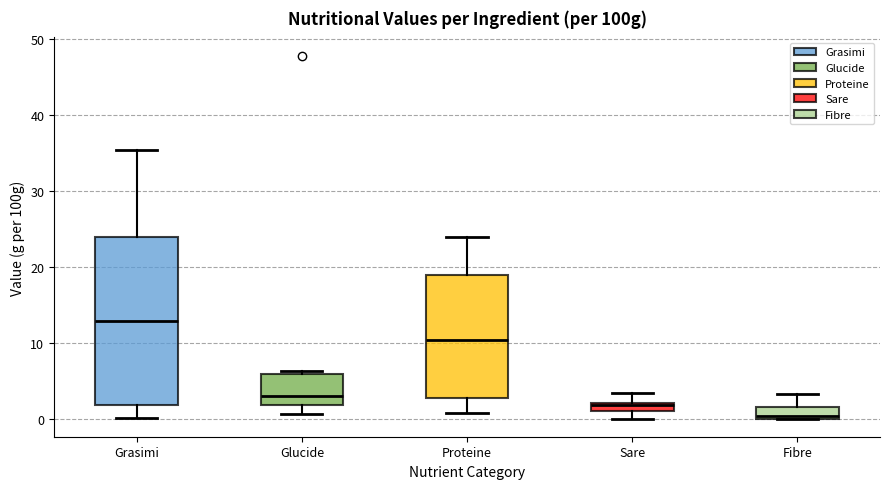

Which box is the tallest, from its lower edge to its upper edge?

Grasimi